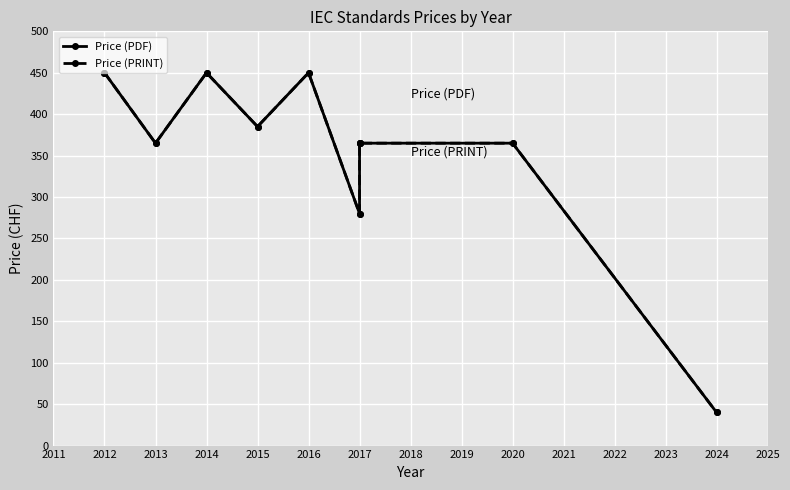

What is the difference between the maximum and minimum values in the Price (PDF) series?

410